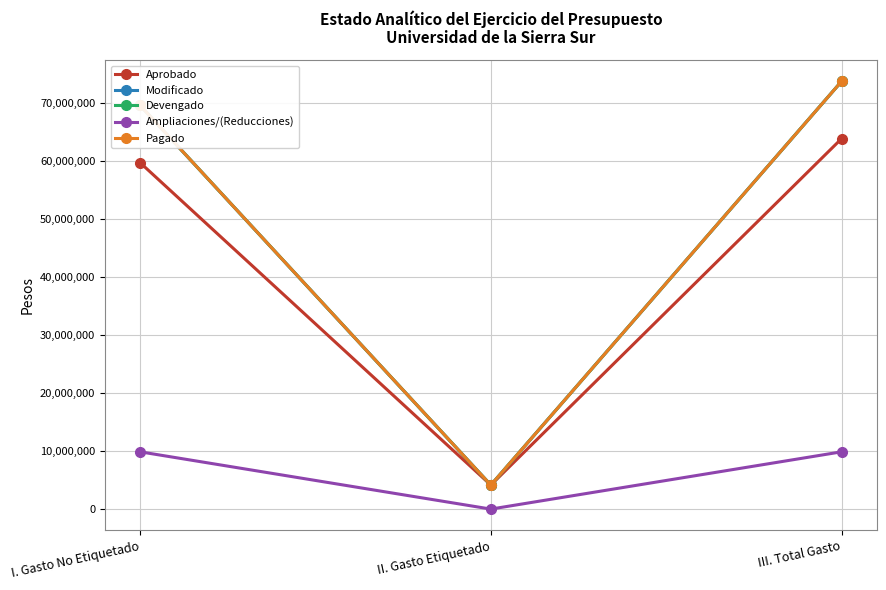

Does the chart have visible grid lines?

Yes